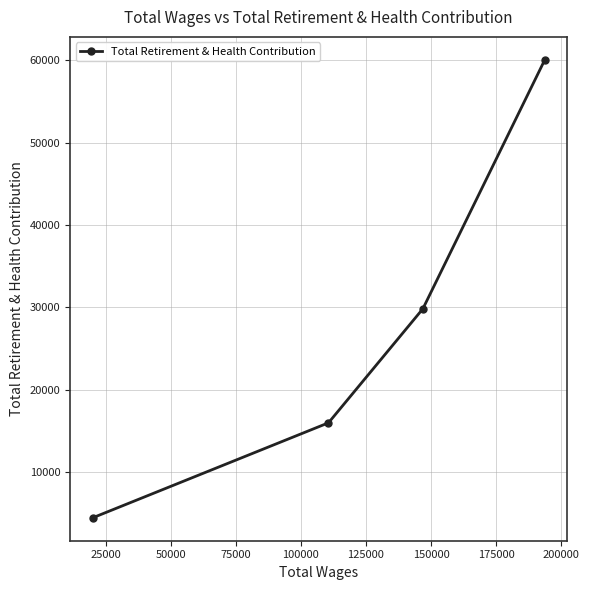

What is the difference between the second highest and second lowest values?

13835